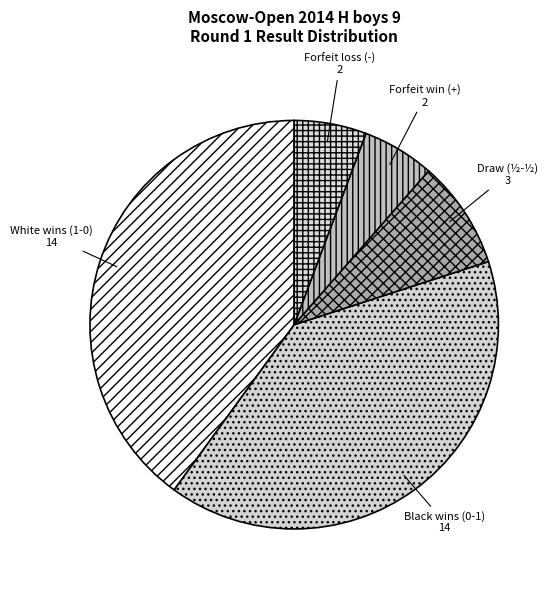

Combined, do White wins (1-0) and Forfeit loss (-) account for over 50%?

No